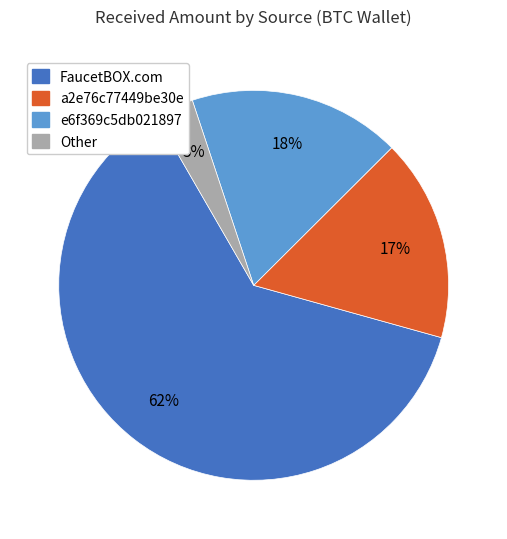

Which slice represents more than half of the pie?

FaucetBOX.com